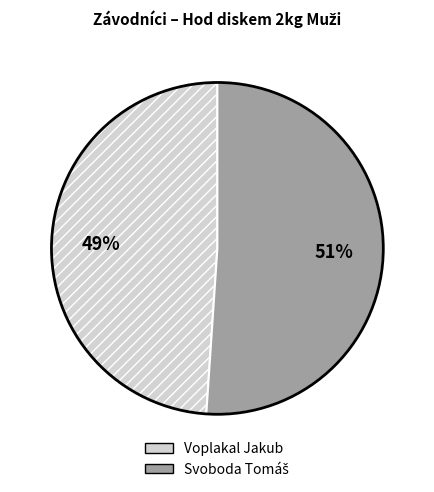

True or false: Voplakal Jakub accounts for 49% of the total.

True